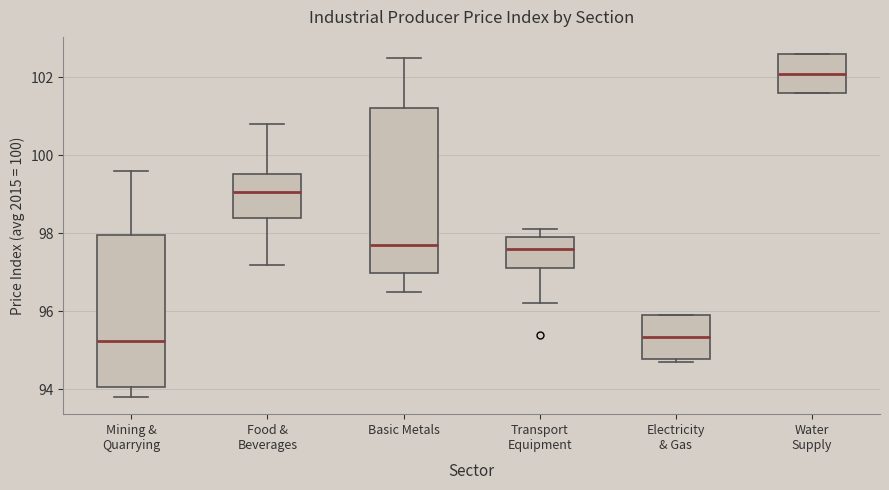

Reading left to right, transcribe this box plot: for each box, give where its median line is, the range the box spans, and where its two whiskers end, as read against the y-axis. The values are not printed on the chart, so give them approximately, as read against the axis.

Mining & Quarrying: median 95.2, box 94.0 to 98.0, whiskers 93.8 to 99.6
Food & Beverages: median 99.0, box 98.4 to 99.6, whiskers 97.2 to 100.8
Basic Metals: median 97.8, box 97.0 to 101.2, whiskers 96.6 to 102.6
Transport Equipment: median 97.6, box 97.2 to 98.0, whiskers 96.2 to 98.2
Electricity & Gas: median 95.4, box 94.8 to 96.0, whiskers 94.8 (just below the box's lower edge) to 96.0
Water Supply: median 102.2, box 101.6 to 102.6, whiskers 101.6 to 102.6